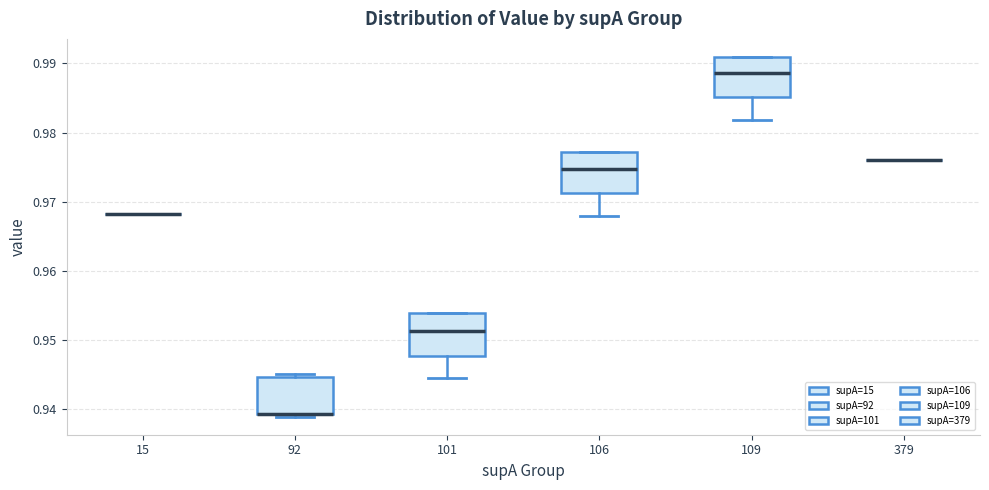

Where is the lower edge of the box at x = 101 on the y-axis? The values are not printed on the chart, so give them approximately, as read against the axis.

0.948